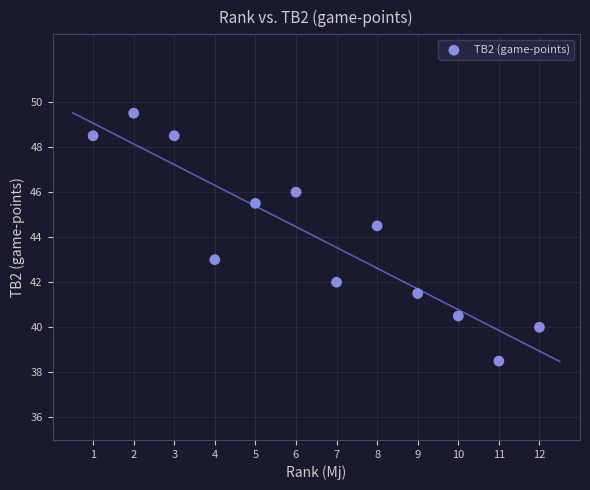

What is the average Y value?

44.0